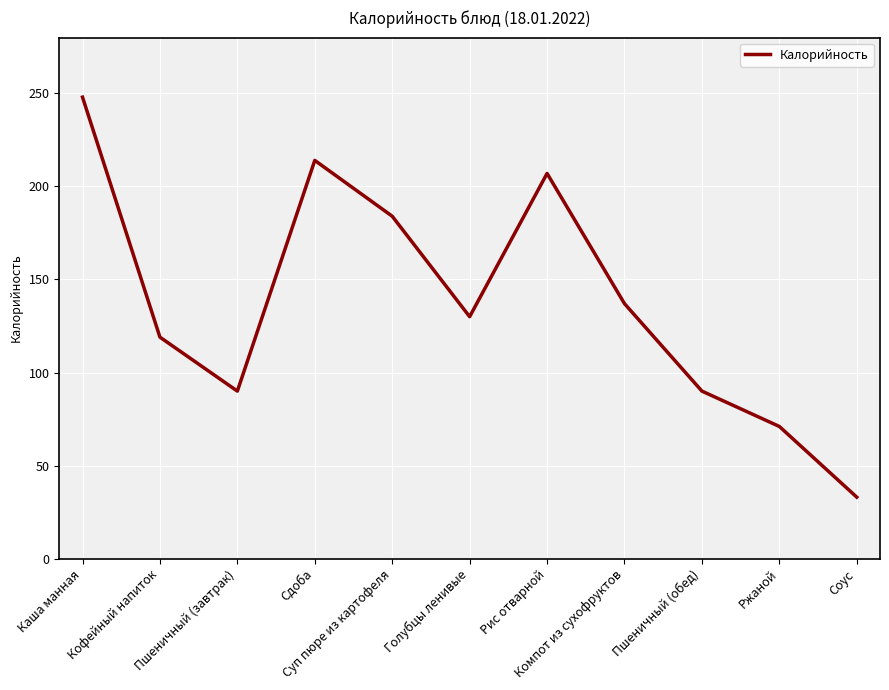

What position from the left is Пшеничный (завтрак)?

3